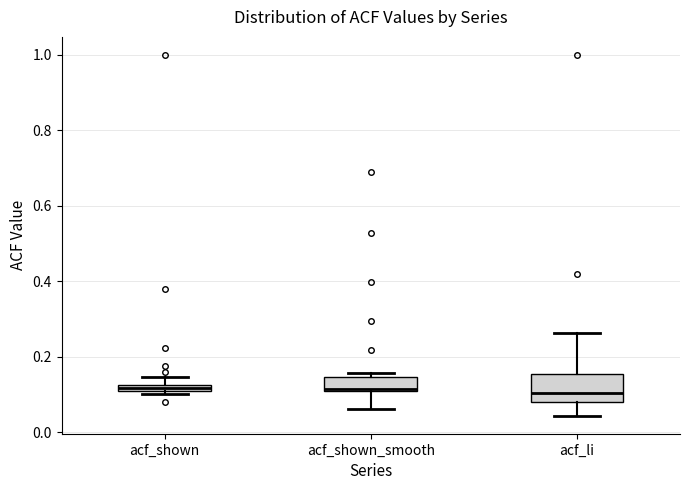

Which box is the tallest, from its lower edge to its upper edge?

acf_li